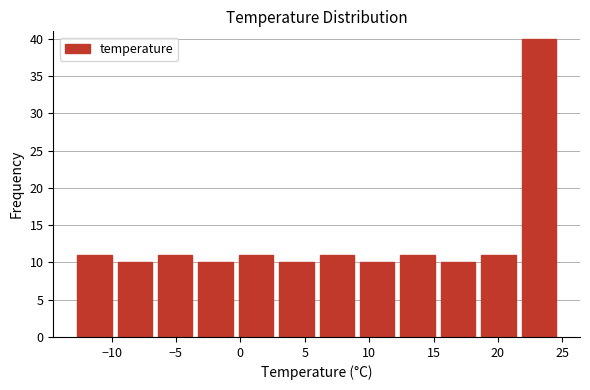

Reading left to right, list every bar in this chart as the range it spans on the x-axis followed by its height. Neither the bar edges nor the heights are printed on the chart, so give them approximately, as read against the axes.

-13.0 to -10.0: 11
-10.0 to -6.5: 10
-6.5 to -3.5: 11
-3.5 to -0.5: 10
-0.5 to 3.0: 11
3.0 to 6.0: 10
6.0 to 9.0: 11
9.0 to 12.0: 10
12.0 to 15.5: 11
15.5 to 18.5: 10
18.5 to 21.5: 11
21.5 to 25.0: 40